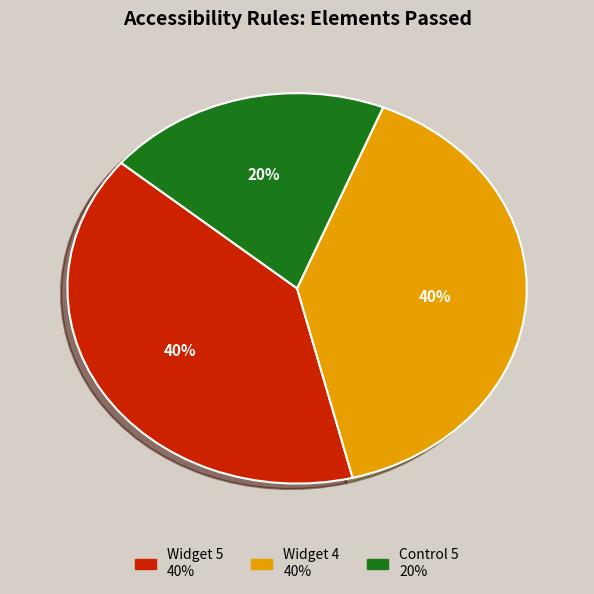

To the nearest percent, what is the difference between the Widget 5 and Control 5 slice percentages?

20%